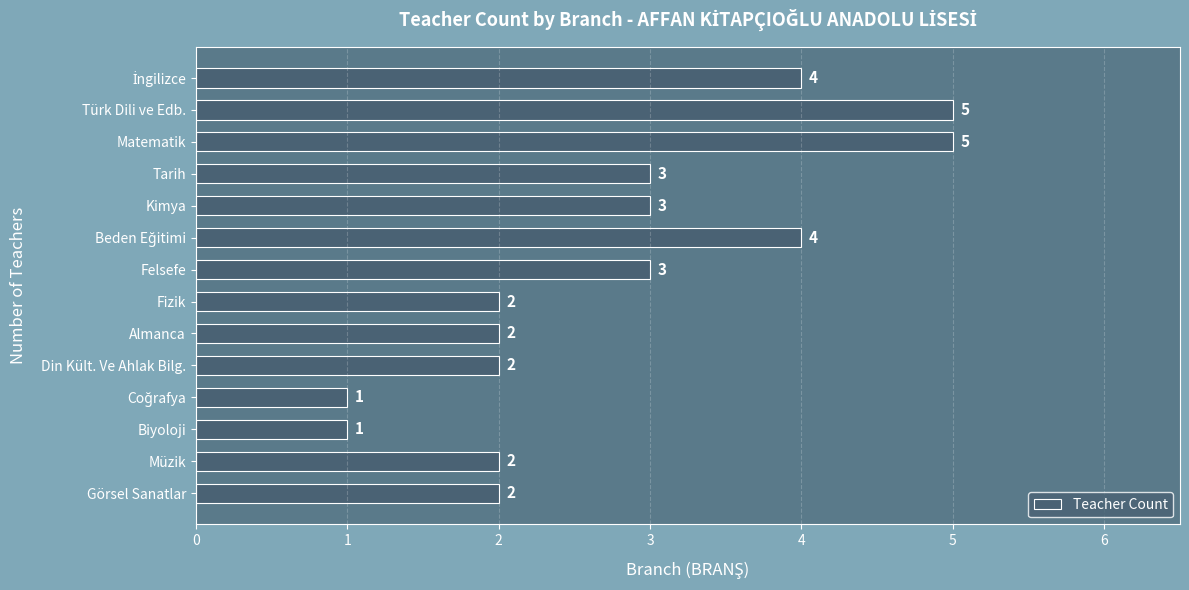

Which has a higher value, Matematik or Din Kült. Ve Ahlak Bilg.?

Matematik